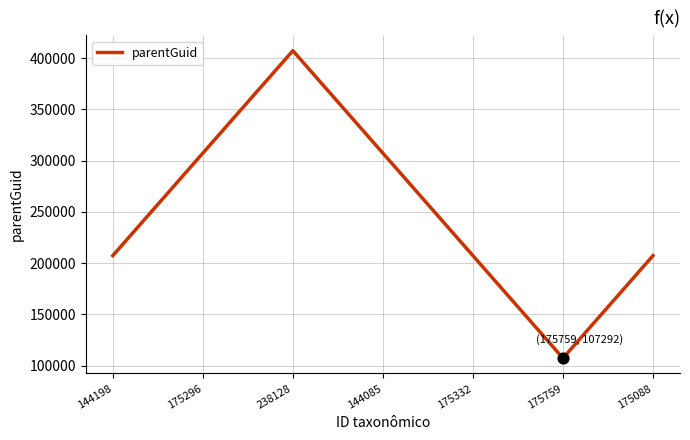

What is the change in value from 175296 to 175088?

-100000